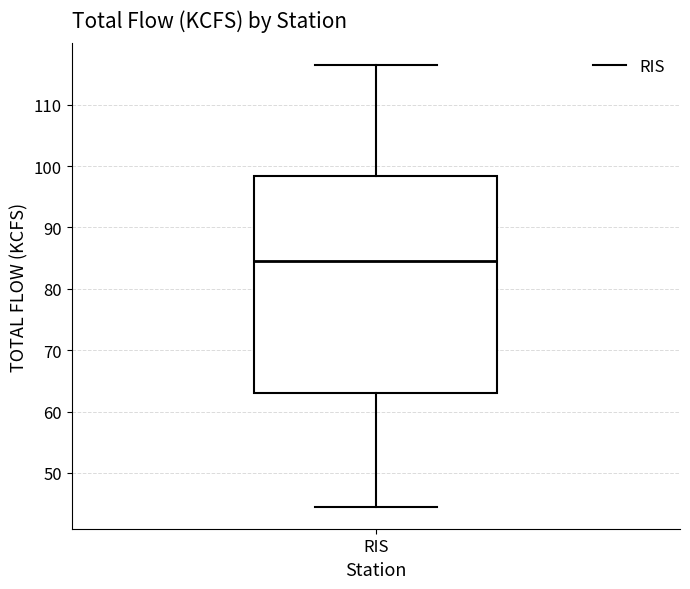

Transcribe this box plot: give where the median line is, the range the box spans, and where the two whiskers end, as read against the y-axis. The values are not printed on the chart, so give them approximately, as read against the axis.

median 85, box 63 to 98, whiskers 45 to 116